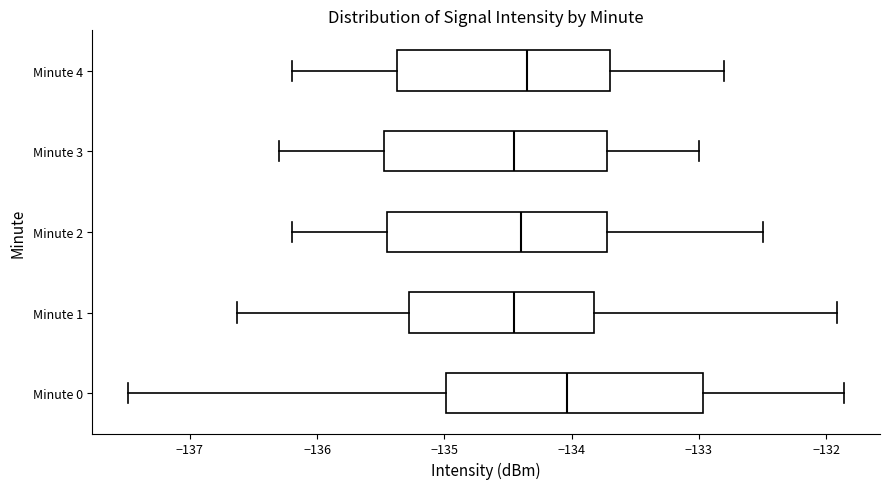

Reading bottom to top, read every box against the x-axis: the position of its median line, the range the box covers, and the ends of its whiskers. The values are not printed on the chart, so give them approximately, as read against the axis.

Minute 0: median -134.0, box -135.0 to -133.0, whiskers -137.5 to -131.9
Minute 1: median -134.4, box -135.3 to -133.8, whiskers -136.6 to -131.9
Minute 2: median -134.4, box -135.4 to -133.7, whiskers -136.2 to -132.5
Minute 3: median -134.4, box -135.5 to -133.7, whiskers -136.3 to -133.0
Minute 4: median -134.3, box -135.4 to -133.7, whiskers -136.2 to -132.8